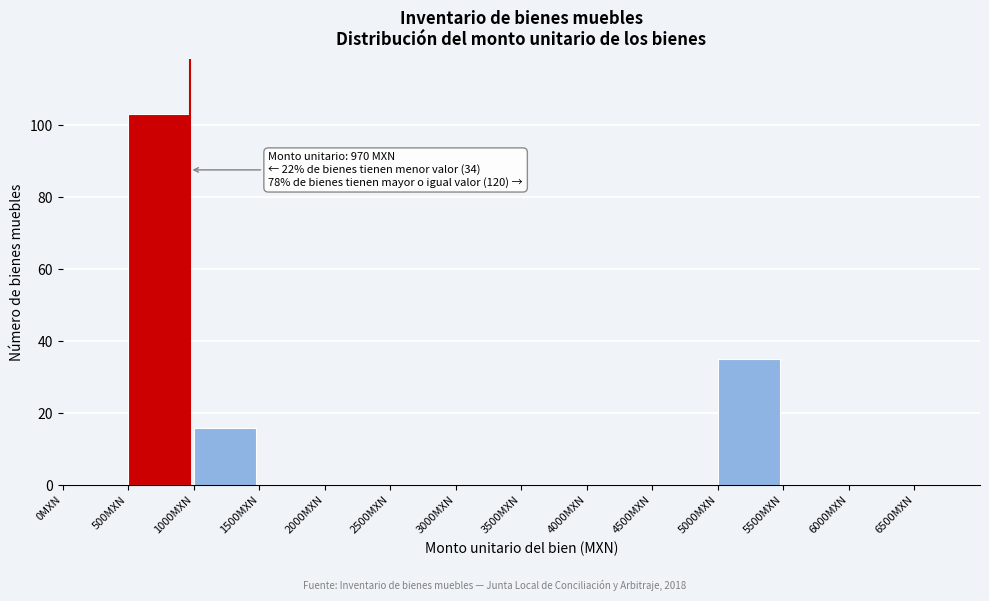

Over which range of the x-axis is the bar tallest?

500 to 1000